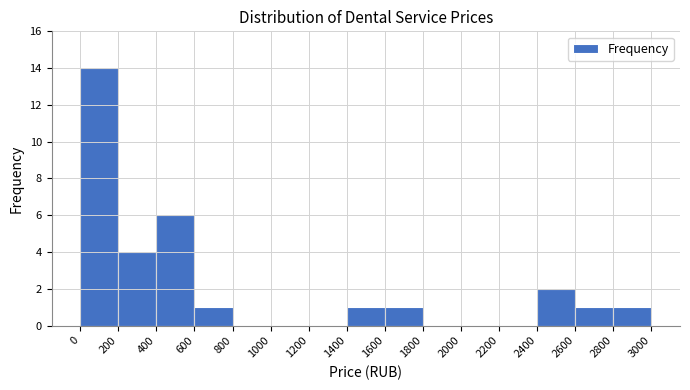

What is the height of the bar covering 400 to 600 on the x-axis? The values are not printed on the chart, so give them approximately, as read against the axis.

6